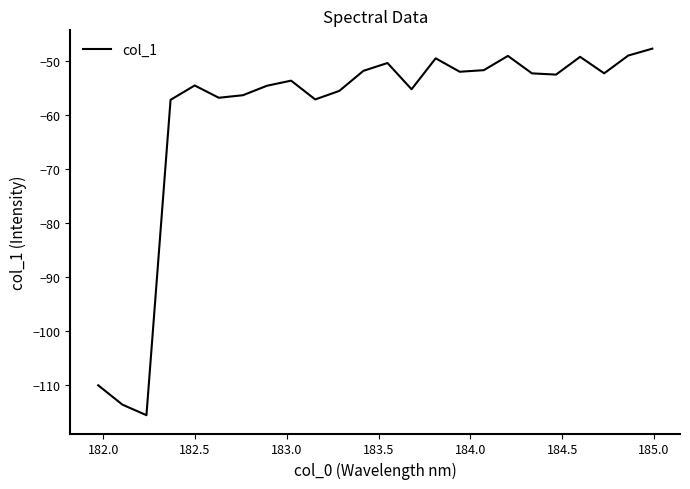

What is the difference between the maximum and minimum values?

67.8